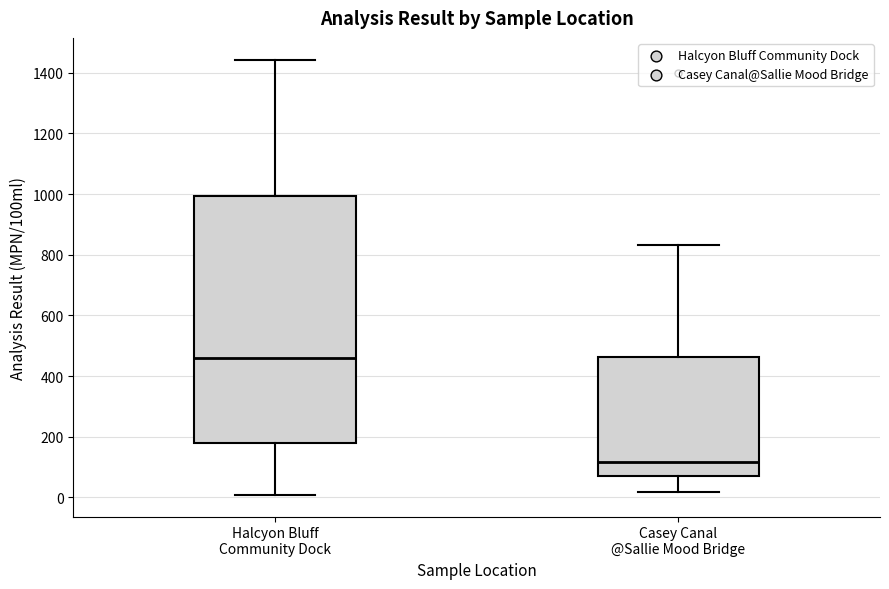

Reading left to right, transcribe this box plot: for each box, give where its median line is, the range the box spans, and where its two whiskers end, as read against the y-axis. The values are not printed on the chart, so give them approximately, as read against the axis.

Halcyon Bluff Community Dock: median 460, box 180 to 1000, whiskers 0 to 1440
Casey Canal @Sallie Mood Bridge: median 120, box 60 to 460, whiskers 20 to 840